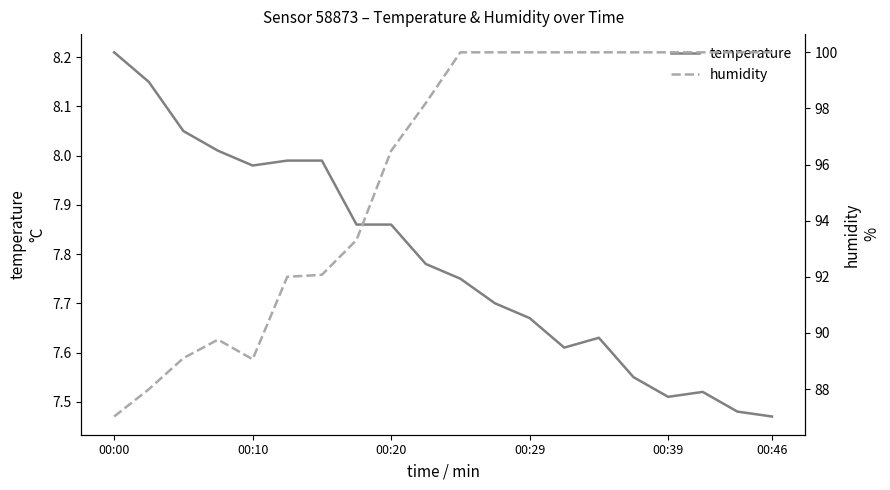

Reading left to right, what are all the values shown in this chart?

temperature: 8.2	8.2	8.1	8.0	8.0	8.0	8.0	7.9	7.9	7.8	7.8	7.7	7.7	7.6	7.6	7.5	7.5	7.5	7.5	7.5
humidity: 87.0	88.0	89.1	89.8	89.1	92.0	92.1	93.3	96.5	98.2	100.0	100.0	100.0	100.0	100.0	100.0	100.0	100.0	100.0	100.0